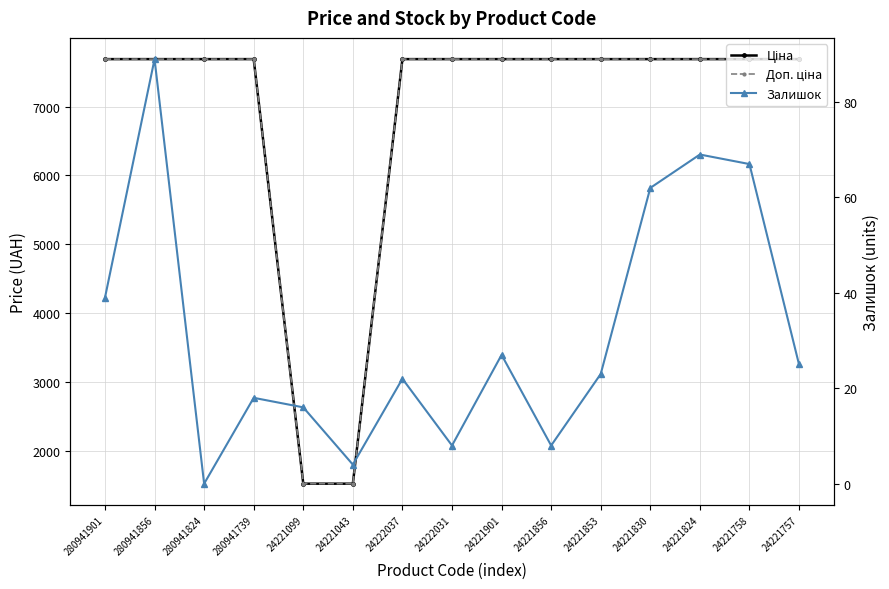

True or false: Залишок has more than 0 interior local peaks.

True